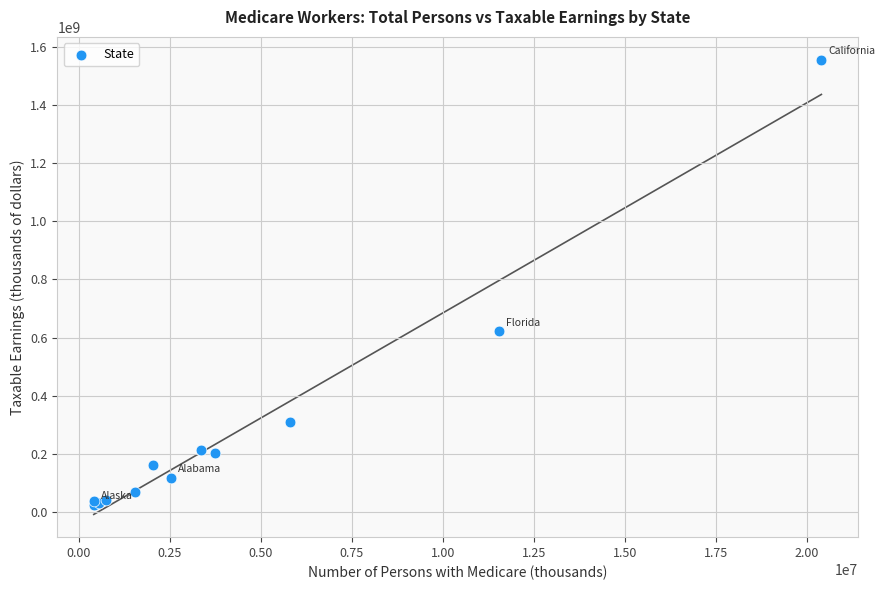

What Y value in the scatter plot is closest to 790399574?

621967697